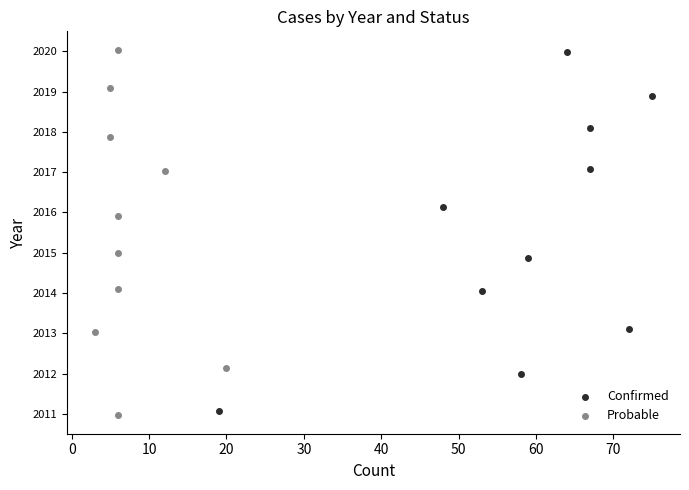

Which series has the largest Y range (max minus min)?

Probable